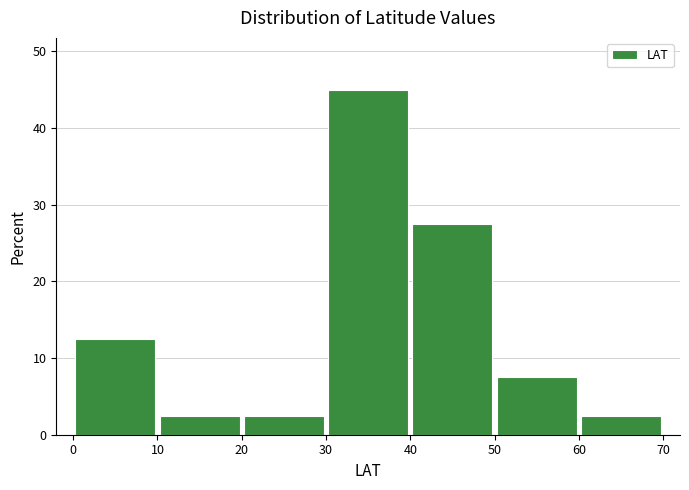

Over which range of the x-axis is the bar tallest?

30 to 40